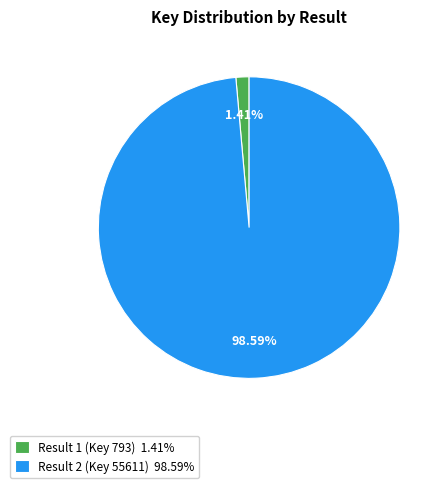

Do Result 2 (Key 55611) and Result 1 (Key 793) together represent more than half of the pie?

Yes